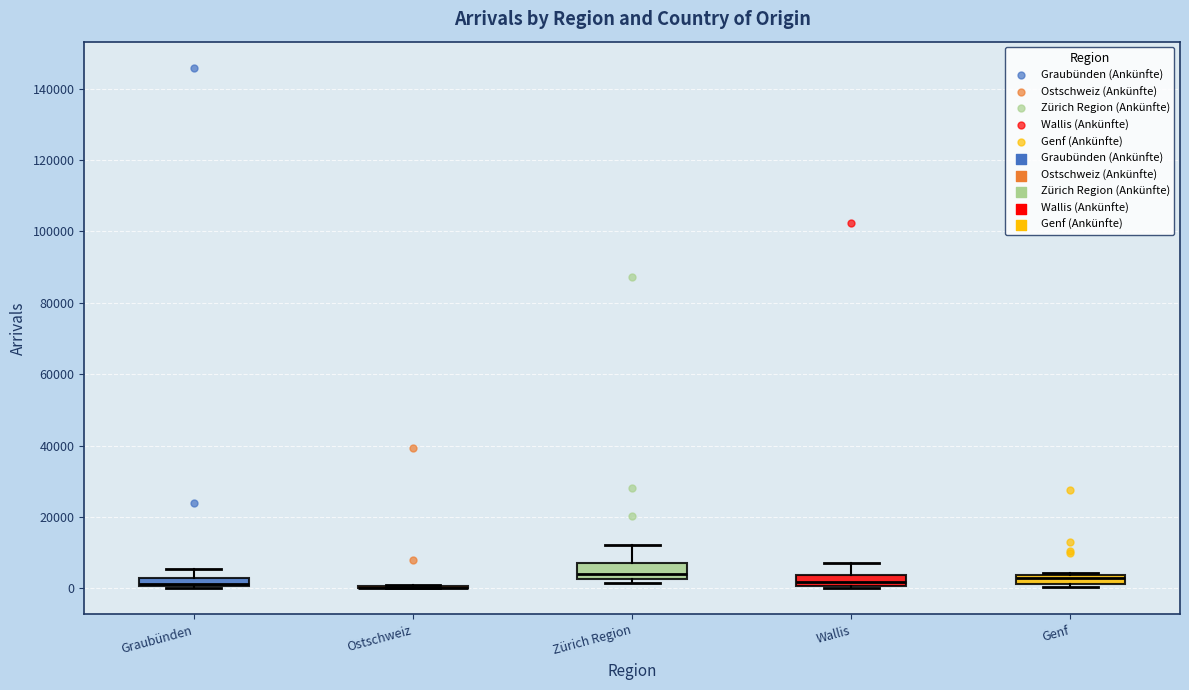

Where is the upper edge of the box for Genf on the y-axis? The values are not printed on the chart, so give them approximately, as read against the axis.

4000